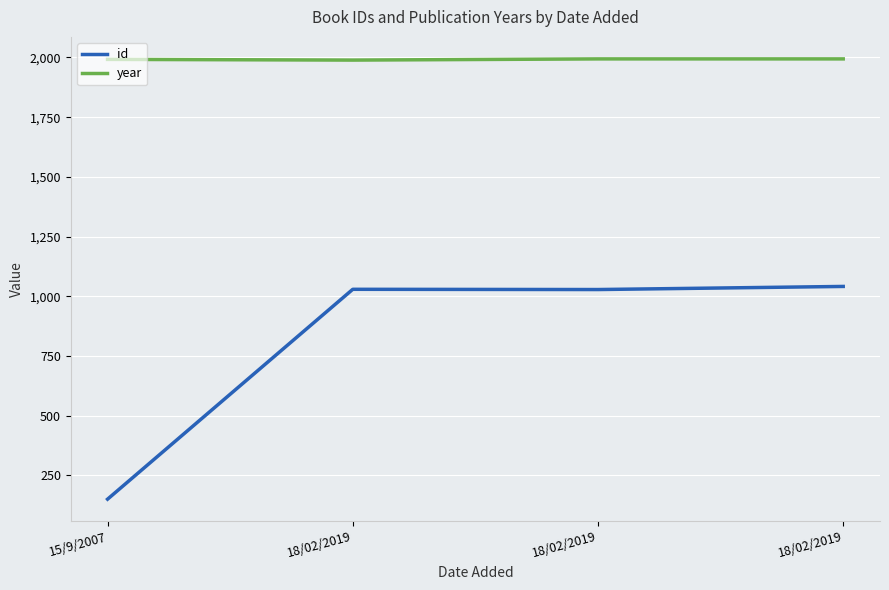

How many values in the id series are below 1029?

2